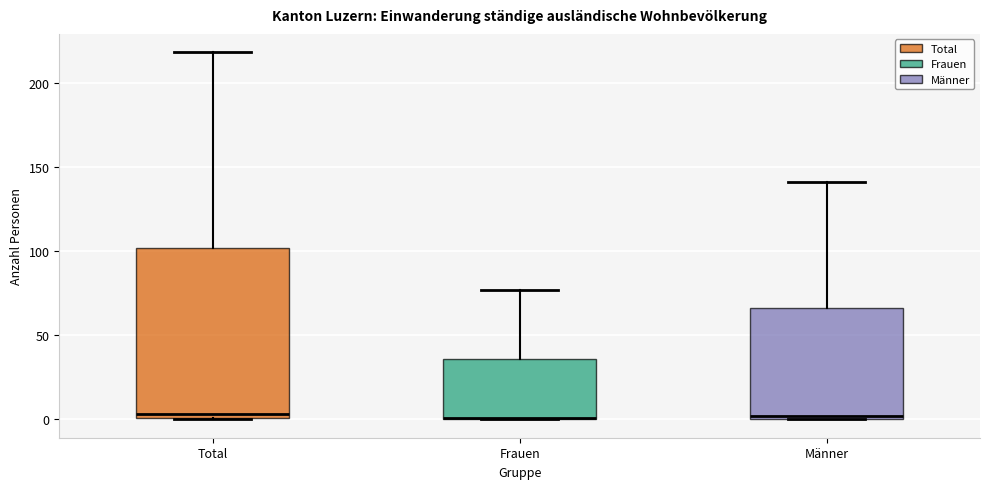

Reading left to right, transcribe this box plot: for each box, give where its median line is, the range the box spans, and where its two whiskers end, as read against the y-axis. The values are not printed on the chart, so give them approximately, as read against the axis.

Total: median 5, box 0 to 100, whiskers 0 to 220
Frauen: median 0 (drawn on the box's lower edge), box 0 to 35, whiskers 0 to 75
Männer: median 0 (just above the box's lower edge), box 0 to 65, whiskers 0 to 140